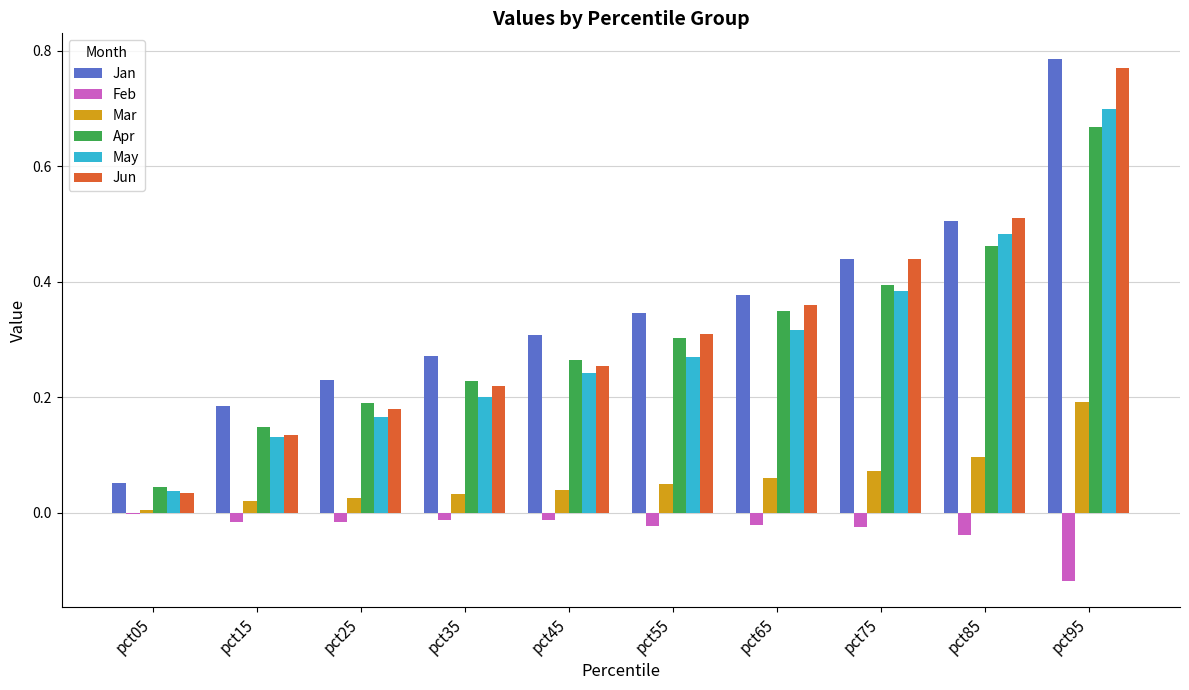

How many groups of bars are there?

10